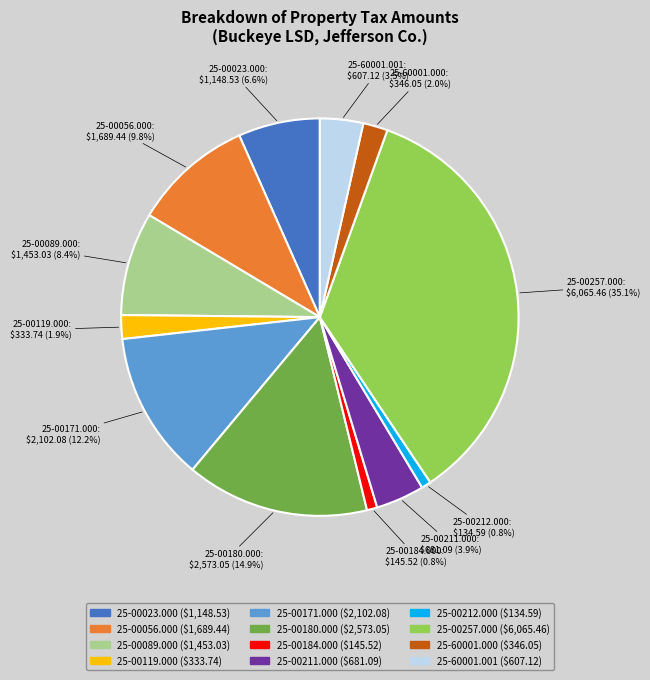

What percentage is the 25-00171.000 slice, to the nearest percent?

12%